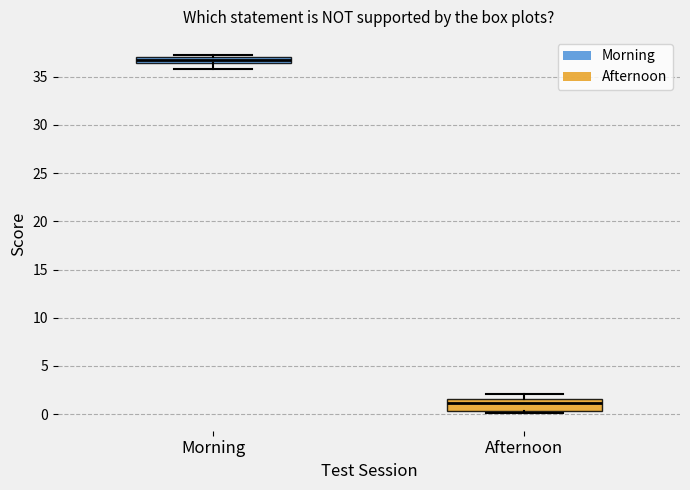

Where does the upper whisker of the box for Afternoon end on the y-axis? The values are not printed on the chart, so give them approximately, as read against the axis.

2.0